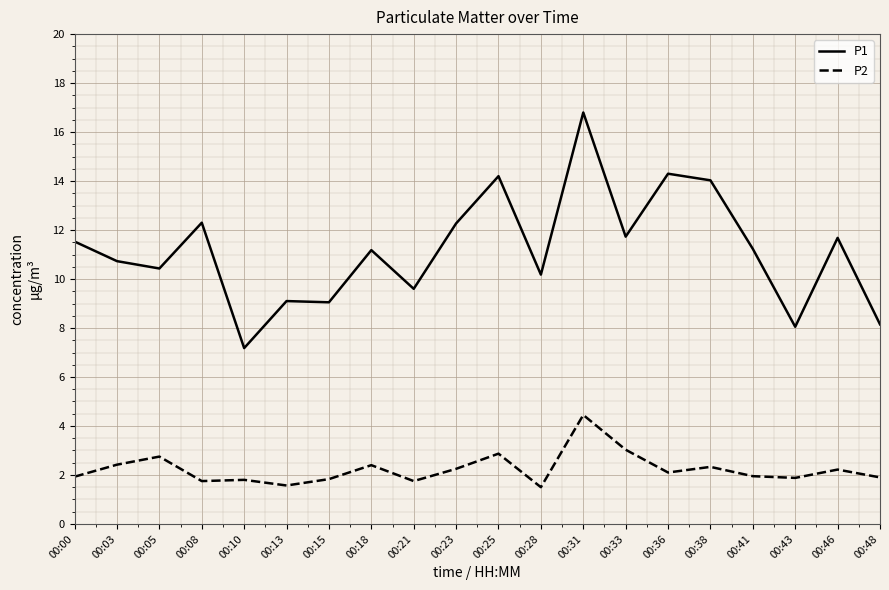

What is the spread (max minus min) of values at 00:10?

5.4